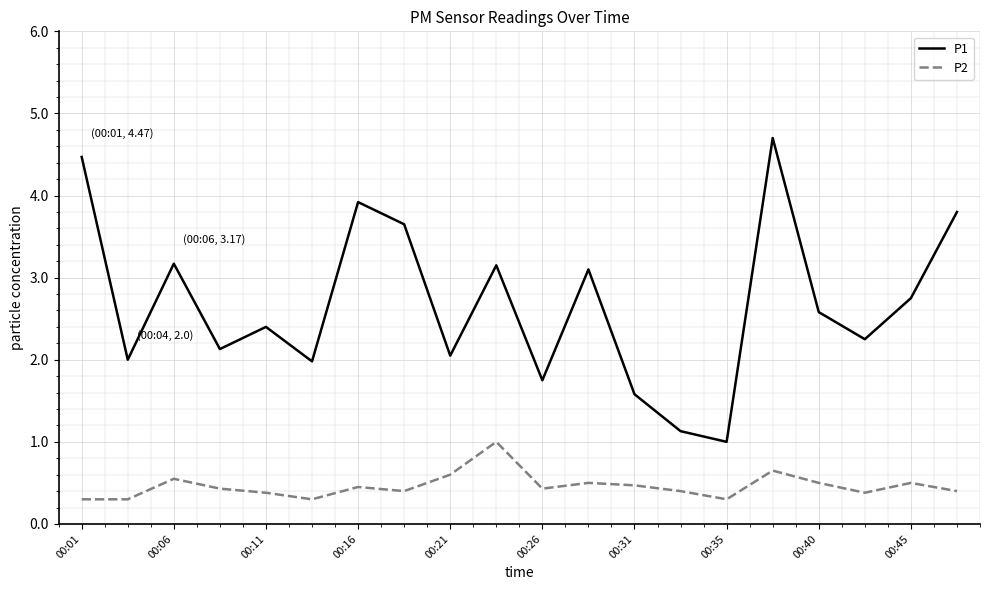

What is the greatest value displayed?

4.7